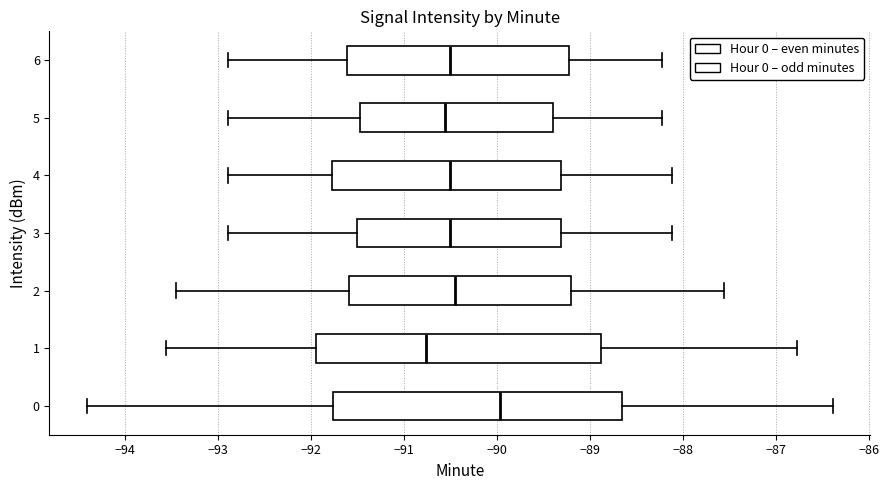

Reading bottom to top, read every box against the x-axis: the position of its median line, the range the box covers, and the ends of its whiskers. The values are not printed on the chart, so give them approximately, as read against the axis.

0: median -90.0, box -91.8 to -88.7, whiskers -94.4 to -86.4
1: median -90.8, box -91.9 to -88.9, whiskers -93.6 to -86.8
2: median -90.4, box -91.6 to -89.2, whiskers -93.4 to -87.6
3: median -90.5, box -91.5 to -89.3, whiskers -92.9 to -88.1
4: median -90.5, box -91.8 to -89.3, whiskers -92.9 to -88.1
5: median -90.6, box -91.5 to -89.4, whiskers -92.9 to -88.2
6: median -90.5, box -91.6 to -89.2, whiskers -92.9 to -88.2